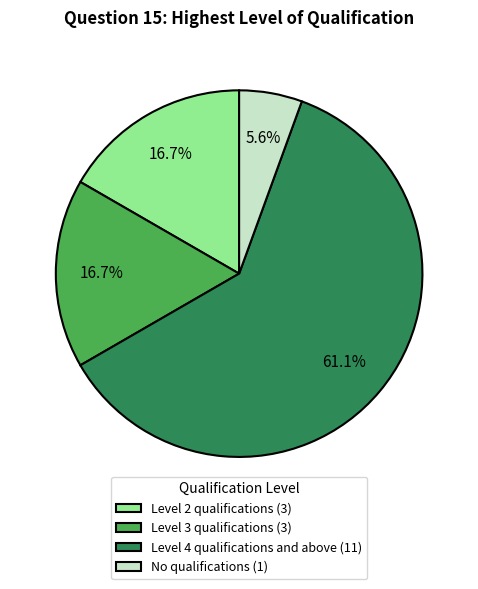

What portion of the pie excludes Level 2 qualifications (3)?

83.3%